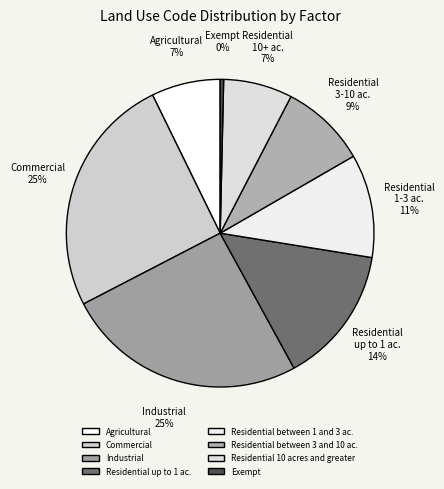

To the nearest percent, what is the combined percentage of Residential 10 acres and greater and Residential up to 1 ac.?

22%